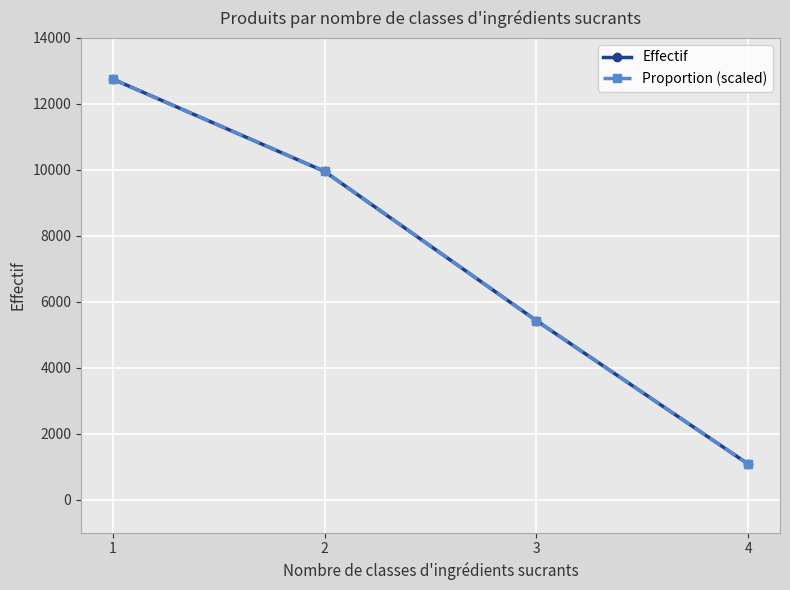

Reading left to right, list all the values displayed in this chart.

Effectif: 12754.0	9952.0	5428.0	1079.0
Proportion (scaled): 12754.0	9953.3	5429.0	1079.2